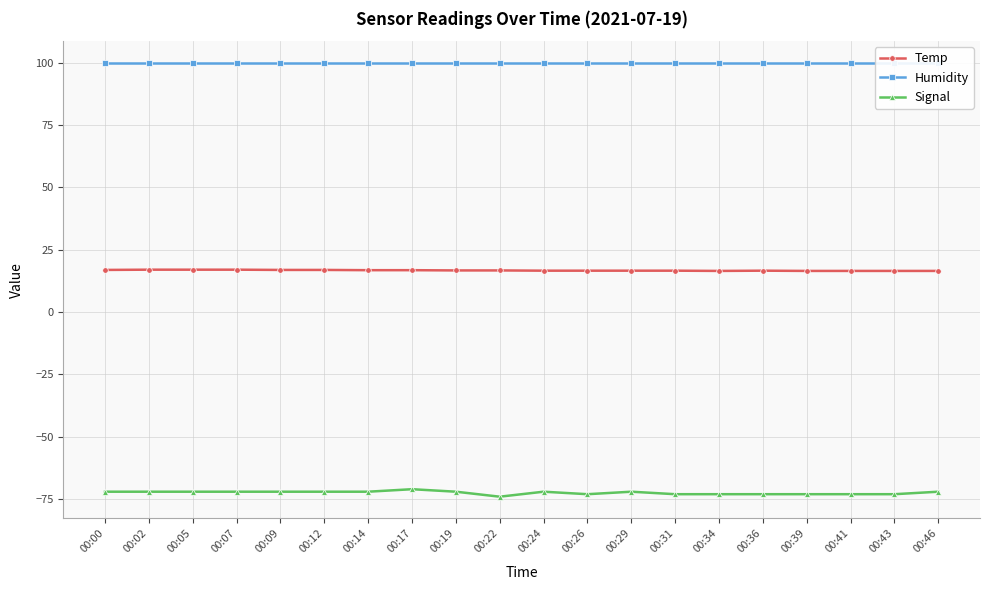

At which label is Humidity closest to 99?

00:00